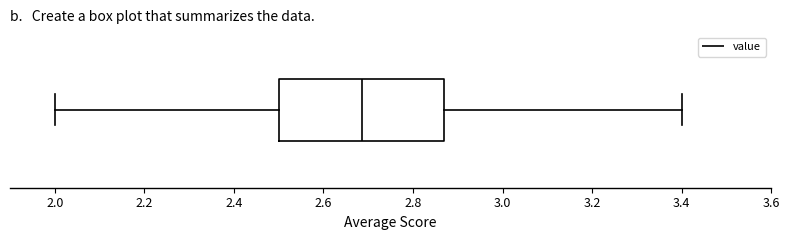

Transcribe this box plot: give where the median line is, the range the box spans, and where the two whiskers end, as read against the x-axis. The values are not printed on the chart, so give them approximately, as read against the axis.

median 2.68, box 2.50 to 2.88, whiskers 2.00 to 3.40